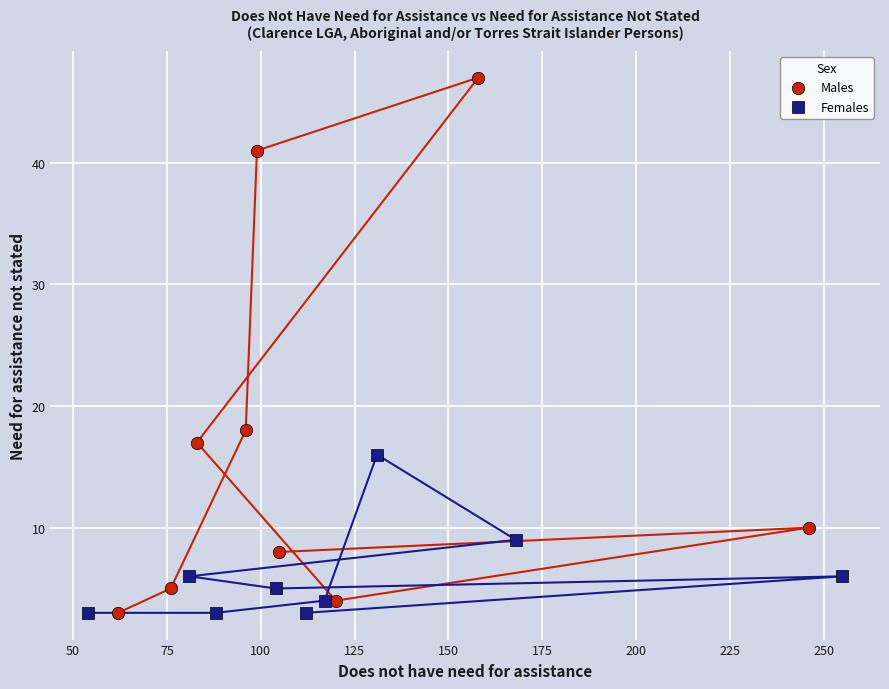

Which series has the largest Y range (max minus min)?

Males